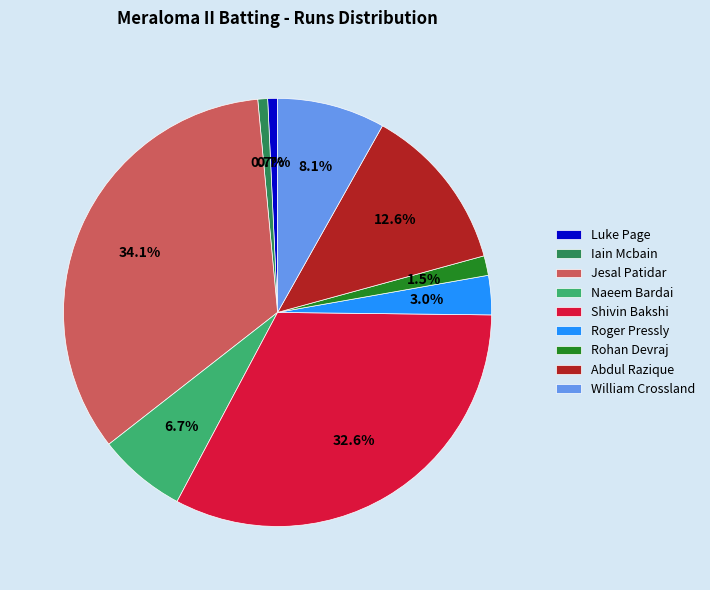

To the nearest percent, what is the average slice percentage?

11%